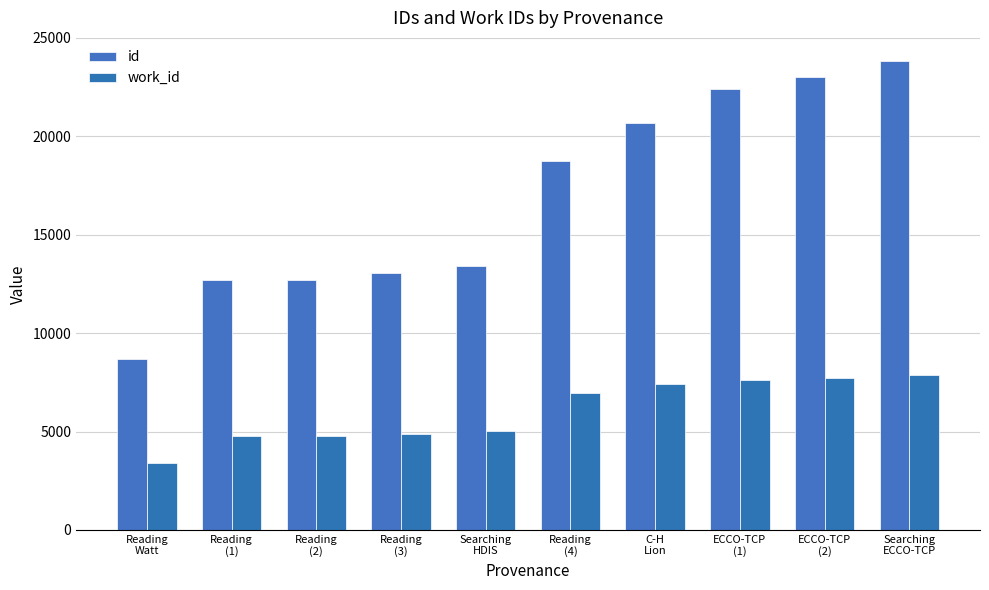

What is the difference between the maximum and minimum values in the work_id series?

4478